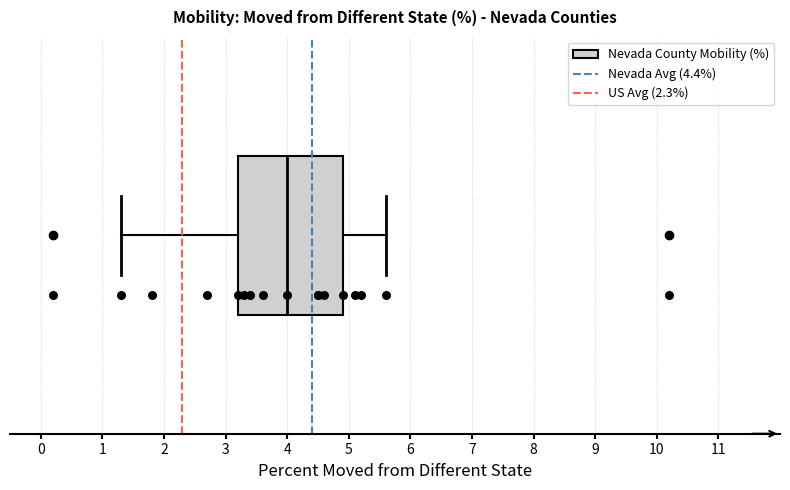

Where is the left edge of the box on the x-axis? The values are not printed on the chart, so give them approximately, as read against the axis.

3.2